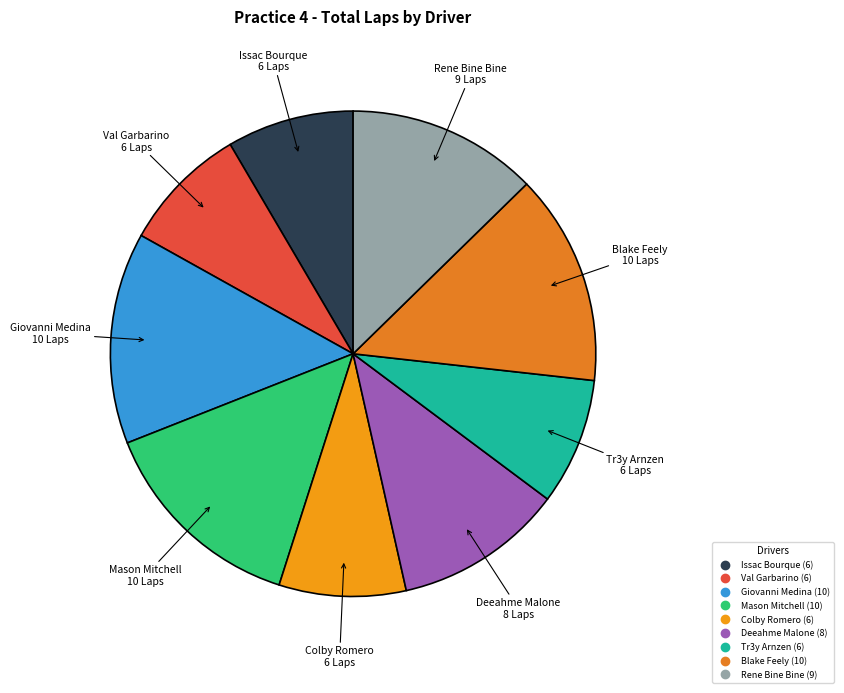

True or false: Issac Bourque accounts for 20% of the total.

False